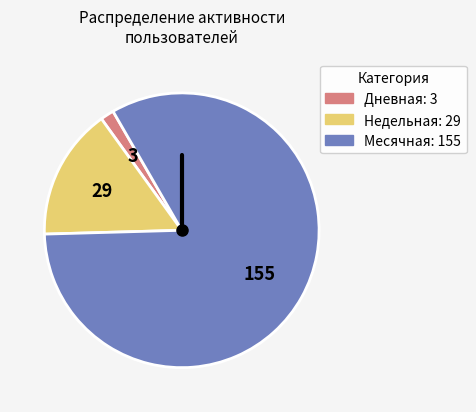

Is there any slice that represents more than half of the pie?

Yes